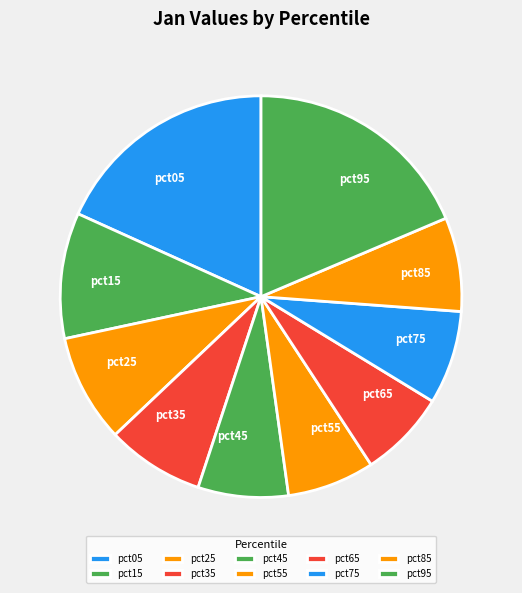

Count the number of slices in the pie.

10